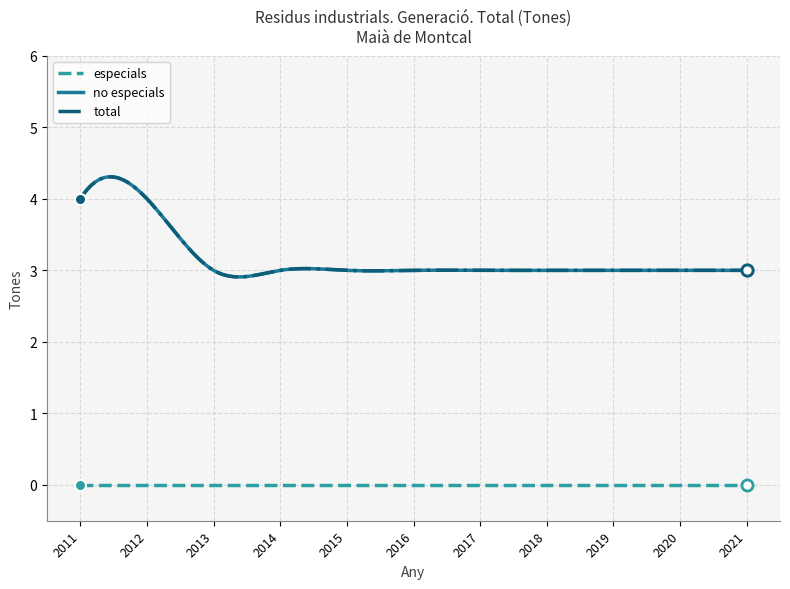

Is this an area chart (filled region under the line)?

No